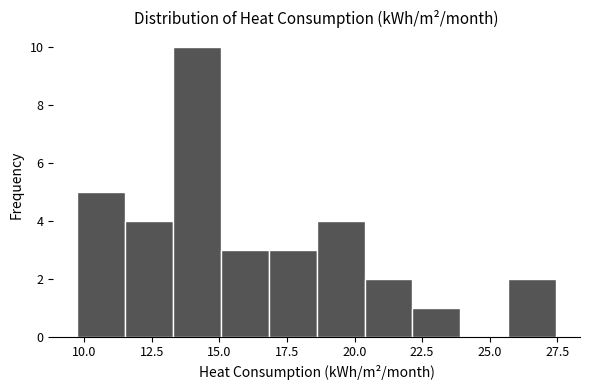

Read against the x-axis, roughly where is the centre of the tallest bar?

14.0